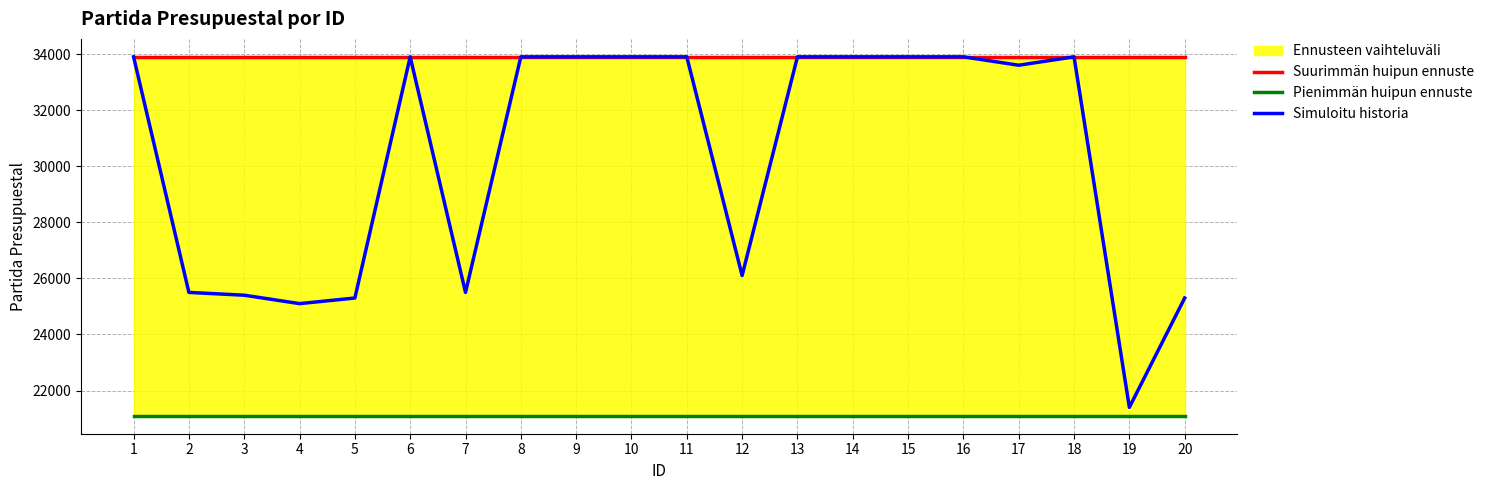

How many lines are shown in the chart?

3